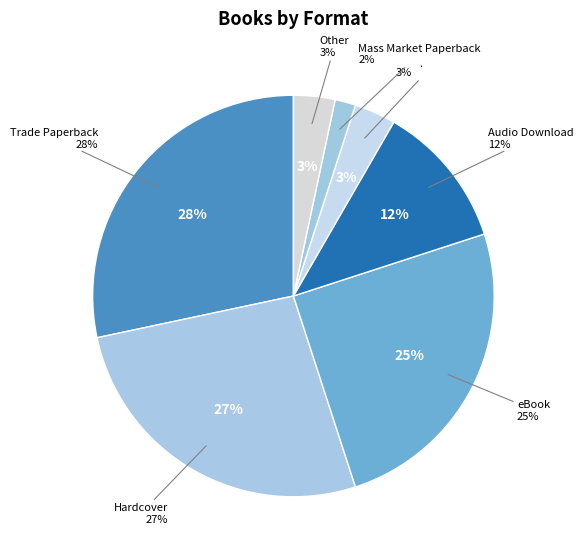

How many segments does this pie chart have?

7